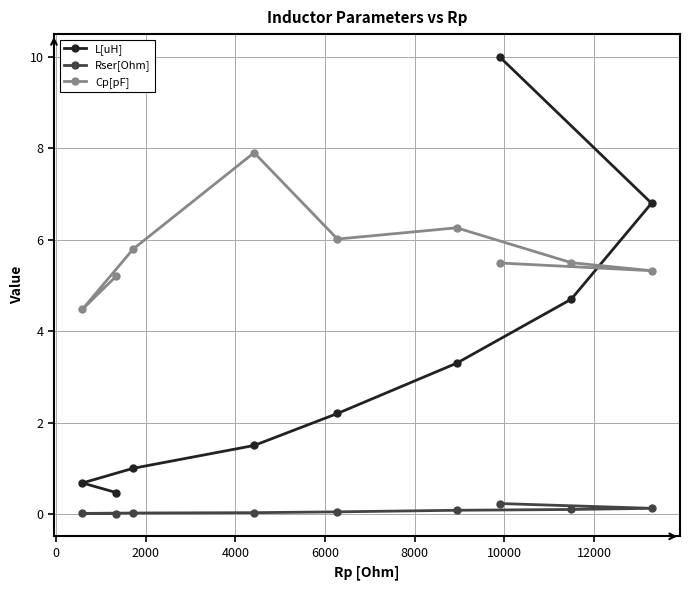

What is the average value of the L[uH] series?

3.4